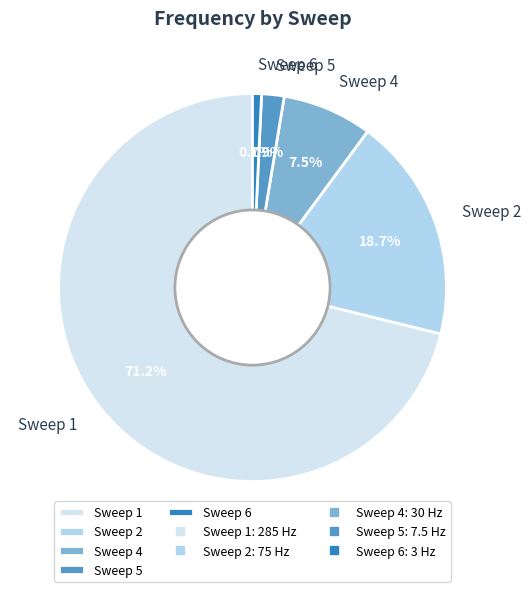

Between Sweep 6 and Sweep 2, which is larger?

Sweep 2